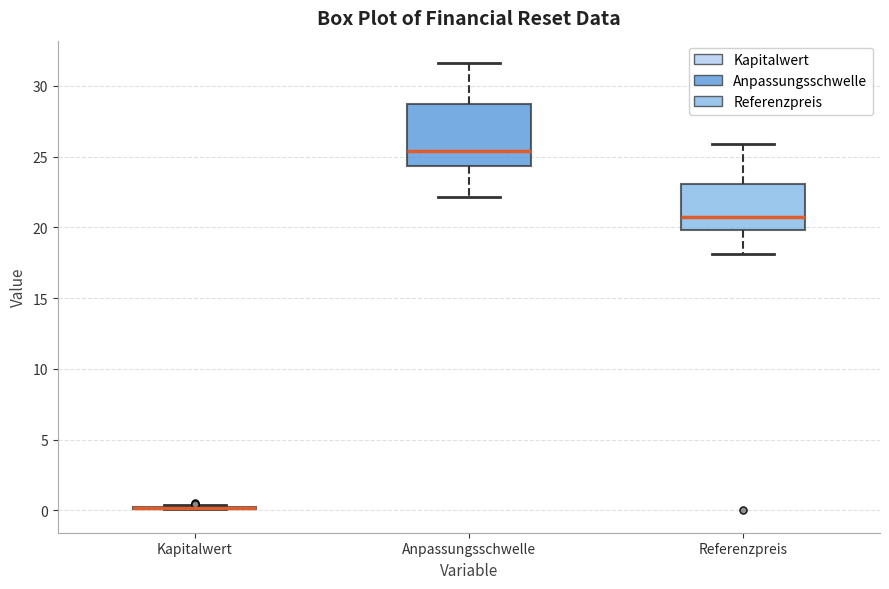

Reading left to right, read every box against the y-axis: the position of its median line, the range the box covers, and the ends of its whiskers. The values are not printed on the chart, so give them approximately, as read against the axis.

Kapitalwert: box collapsed to a line at 0.0, whiskers 0.0 to 0.5
Anpassungsschwelle: median 25.5, box 24.5 to 28.5, whiskers 22.0 to 31.5
Referenzpreis: median 21.0, box 20.0 to 23.0, whiskers 18.0 to 26.0